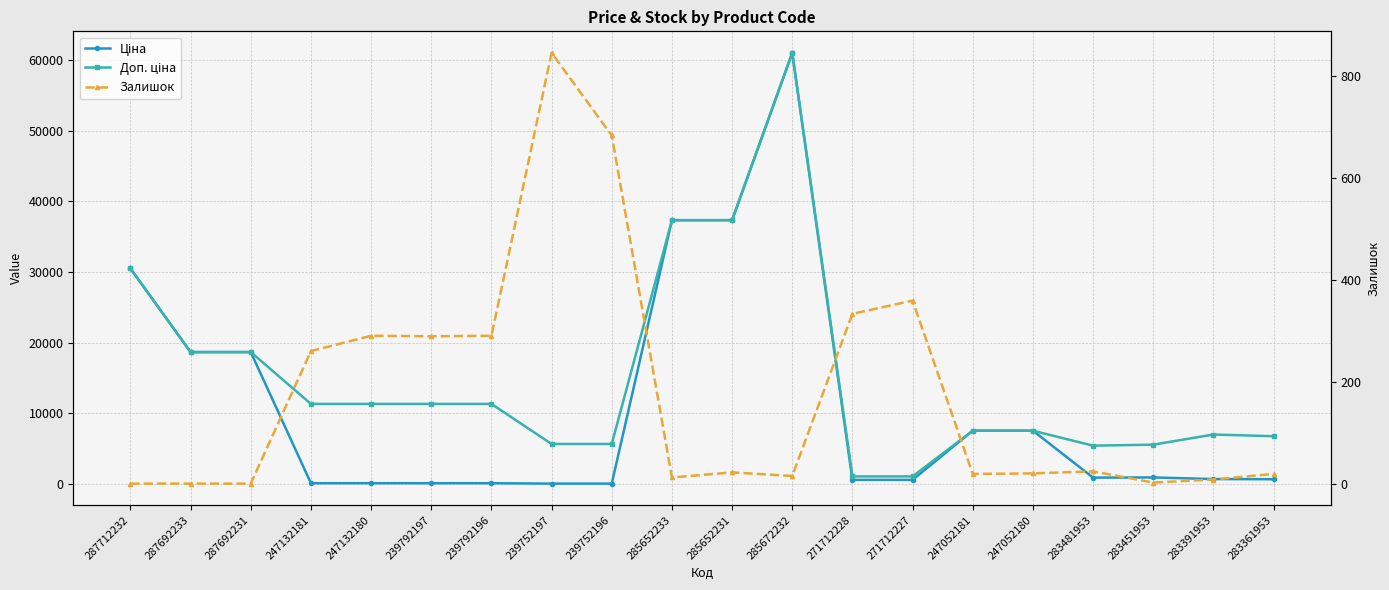

The Доп. ціна series shows 2208.6 at 239752196. True or false?

False